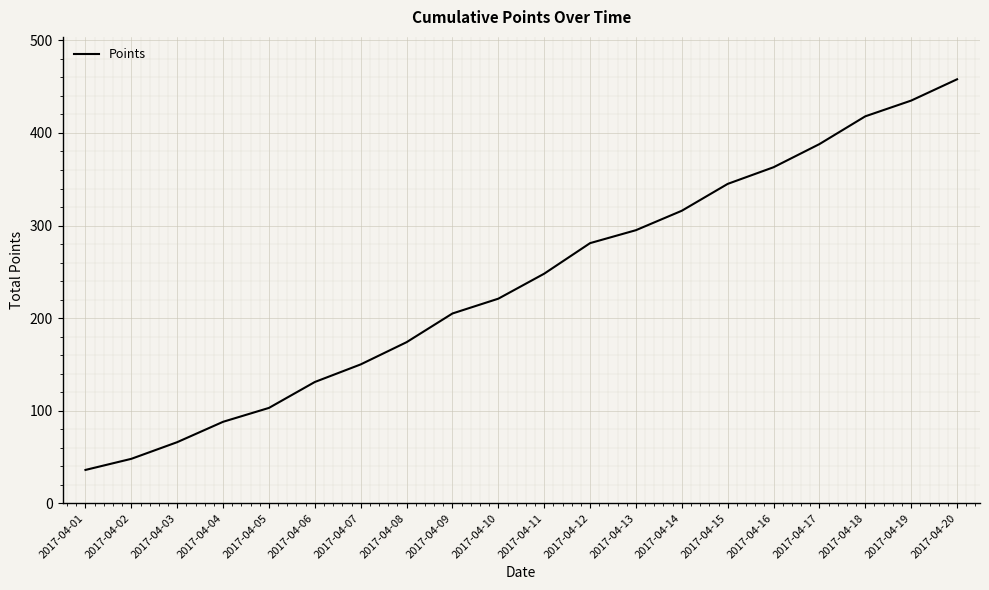

What is the difference between the values at 2017-04-15 and 2017-04-13?

50